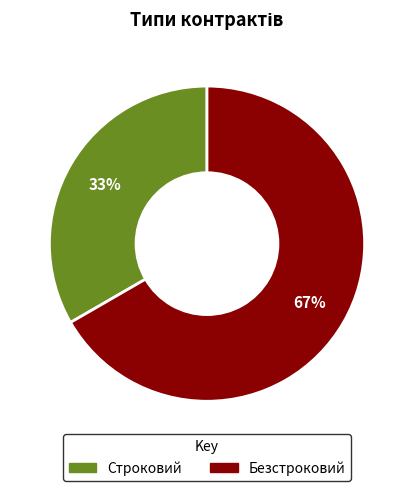

Do Строковий and Безстроковий together represent more than half of the pie?

Yes